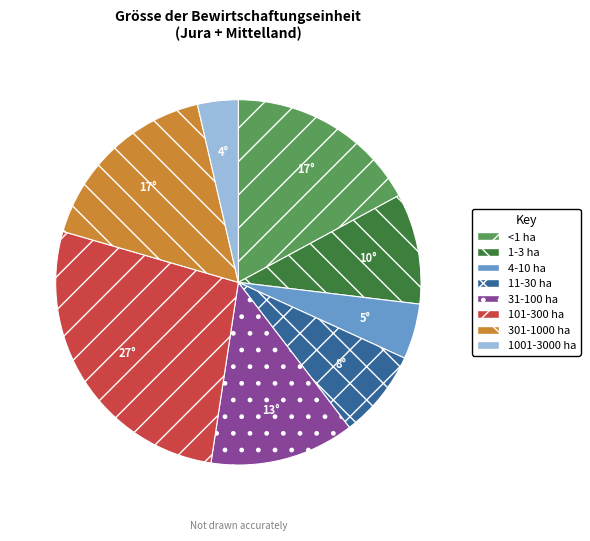

True or false: <1 ha accounts for 17% of the total.

True